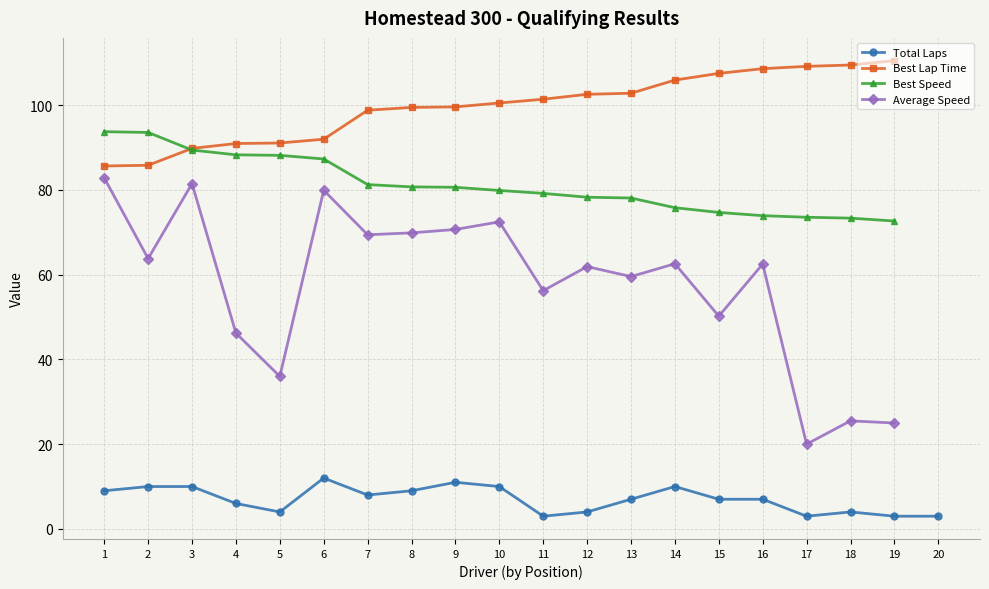

What is the sum of the Best Lap Time values at 14 and 3?

195.7